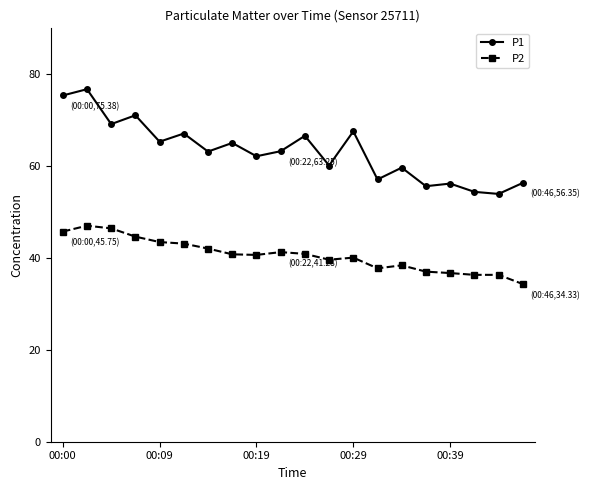

What is the value of the P2 point at the 3rd from the left?

46.5